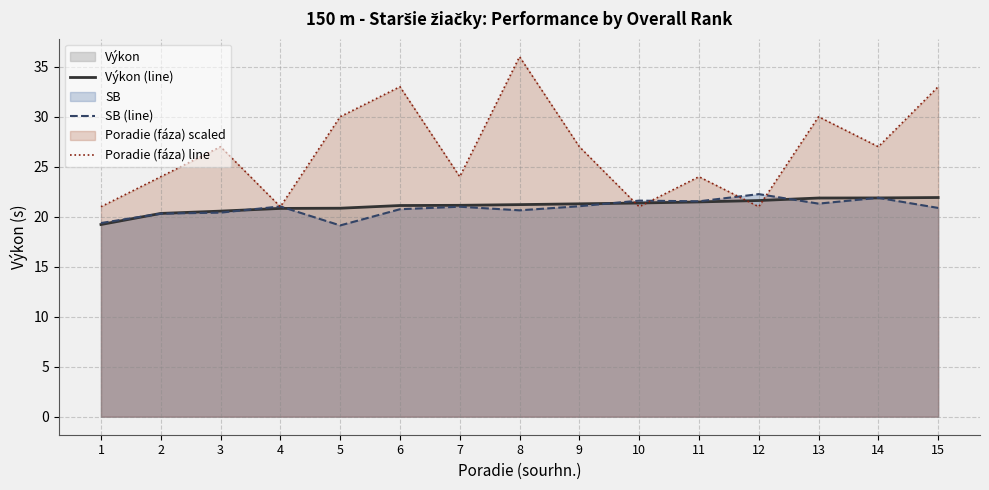

At which category is the sum across all series the highest?

8